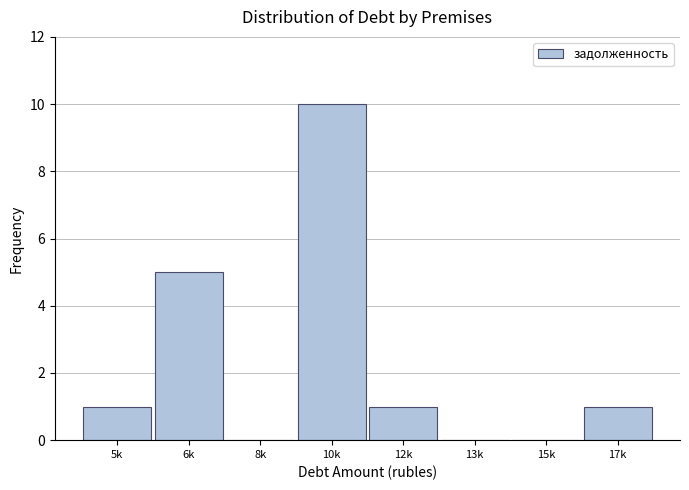

What is the sum of all values?

18